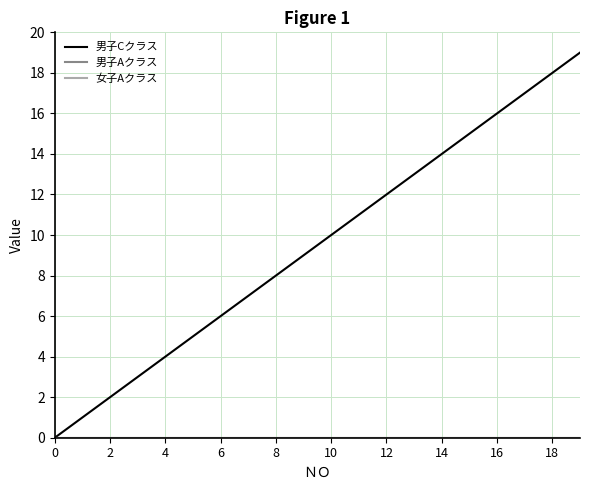

Does the chart have visible grid lines?

Yes